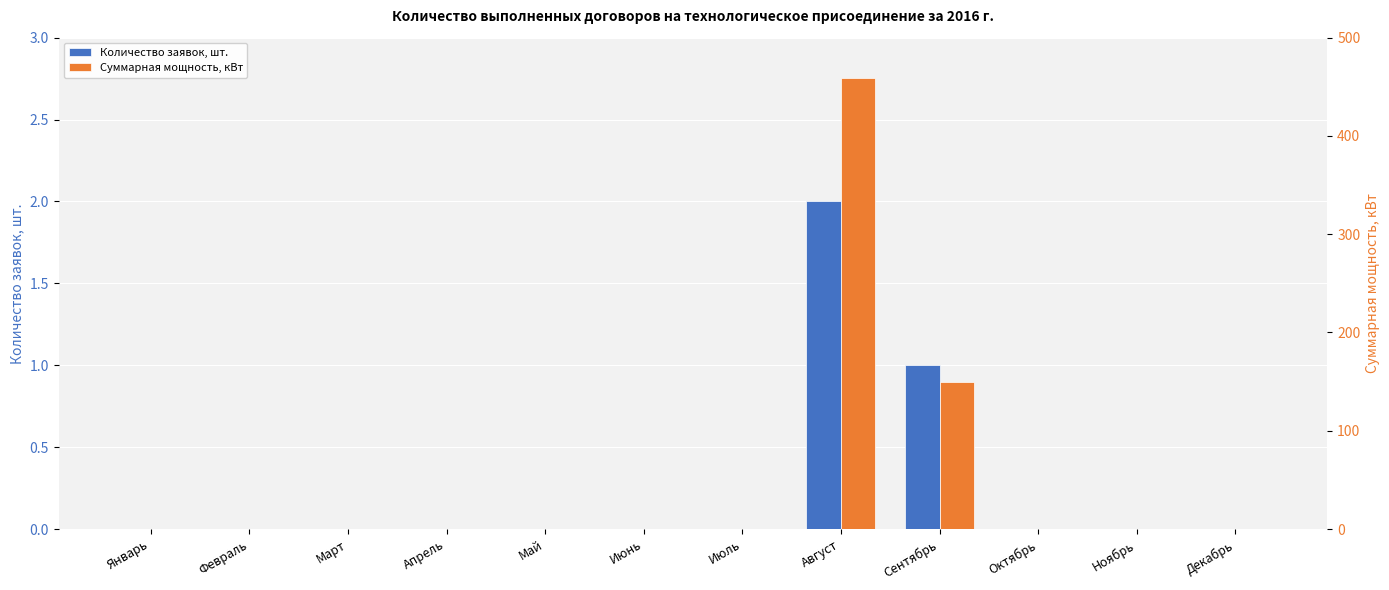

What is the average value of the Суммарная мощность, кВт series?

50.7